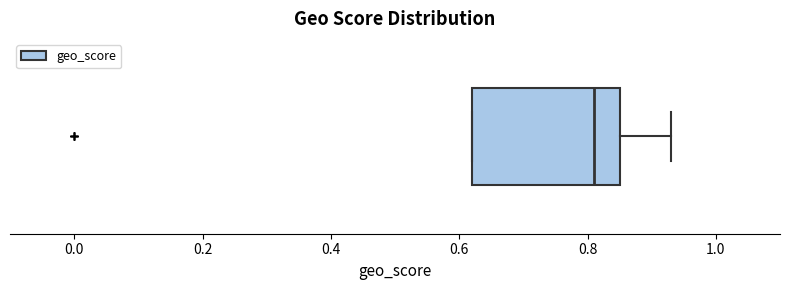

Where does the right whisker of the box end on the x-axis? The values are not printed on the chart, so give them approximately, as read against the axis.

0.94